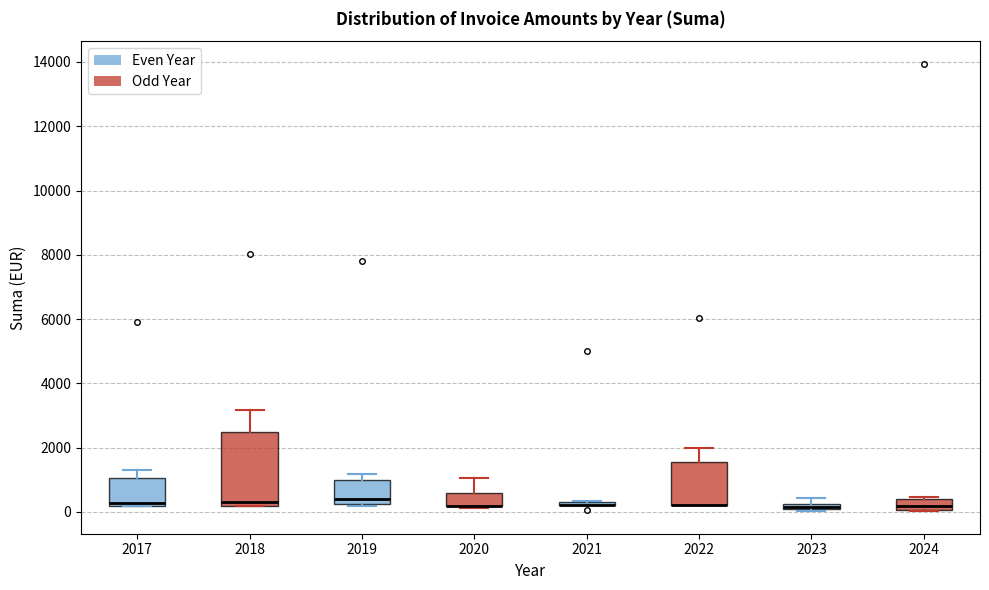

Where is the upper edge of the box at x = 2017 on the y-axis? The values are not printed on the chart, so give them approximately, as read against the axis.

1000